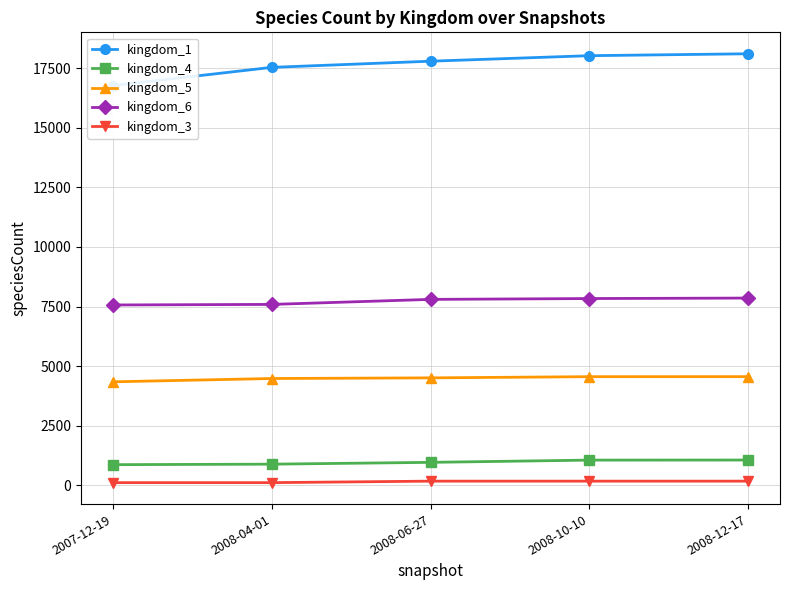

Where is kingdom_3 nearest to the value 146?

2007-12-19